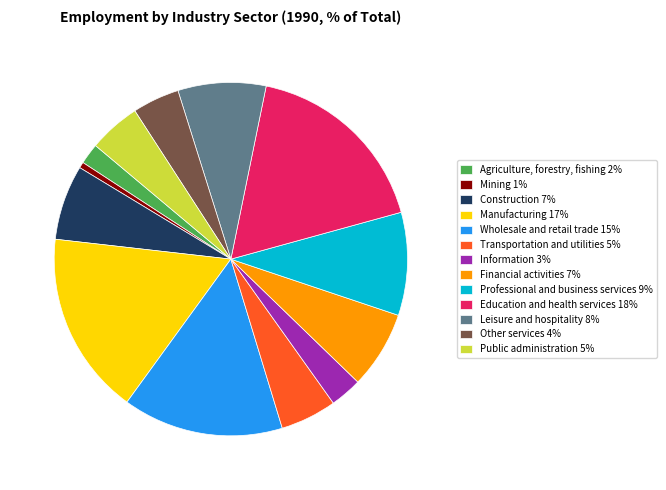

What is the ratio of the value at Transportation and utilities to the value at Information?

1.8